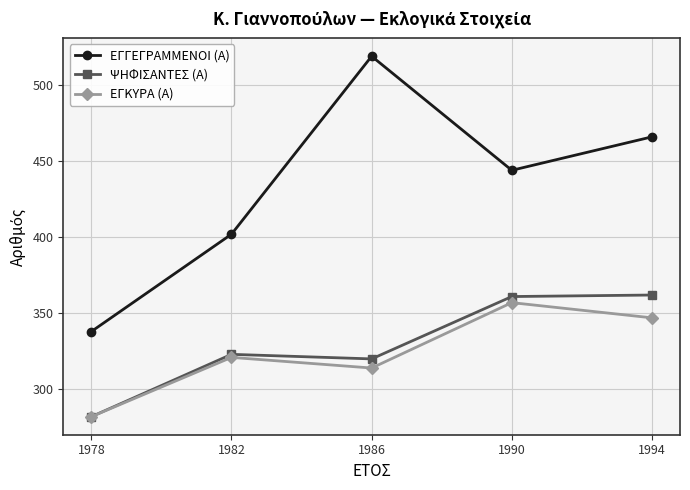

What is the maximum value shown in the chart?

519